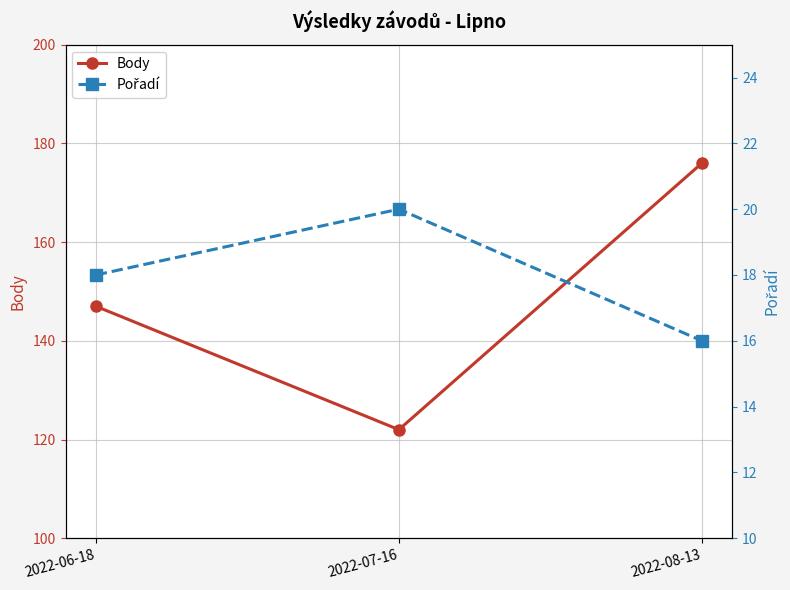

List the labels in order of Pořadí value, largest first.

2022-07-16, 2022-06-18, 2022-08-13